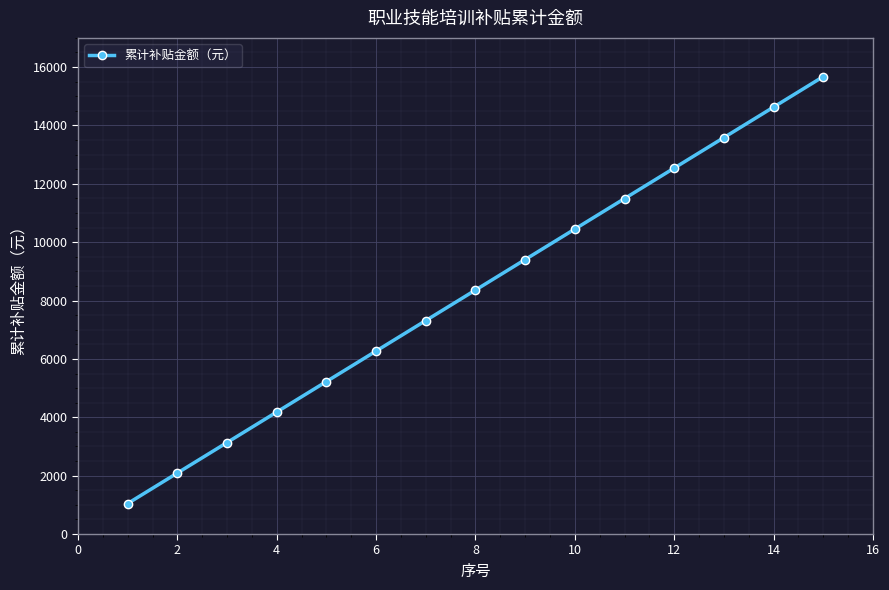

What is the minimum value shown in the chart?

1045